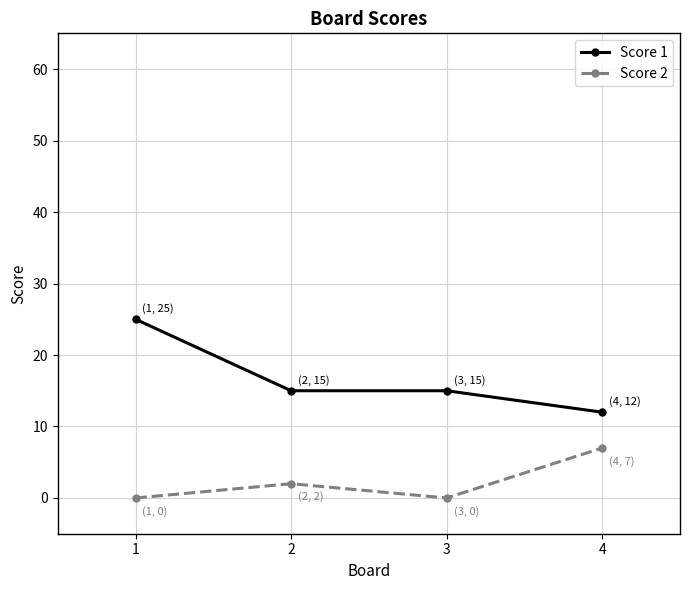

Reading right to left, what are all the values shown in this chart?

Score 1: 12	15	15	25
Score 2: 7	0	2	0